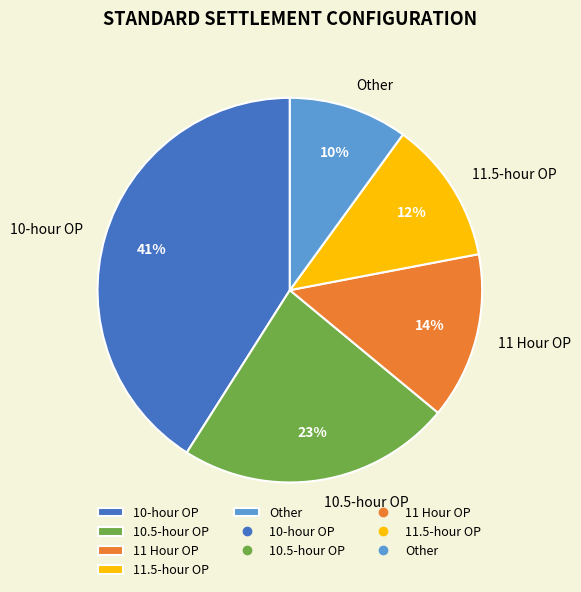

Is there any slice that represents more than half of the pie?

No